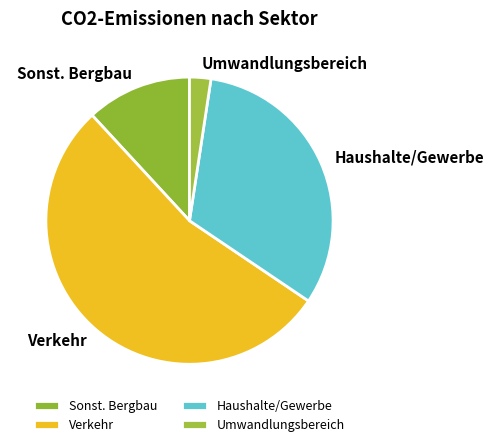

What is the largest slice in the pie chart?

Verkehr